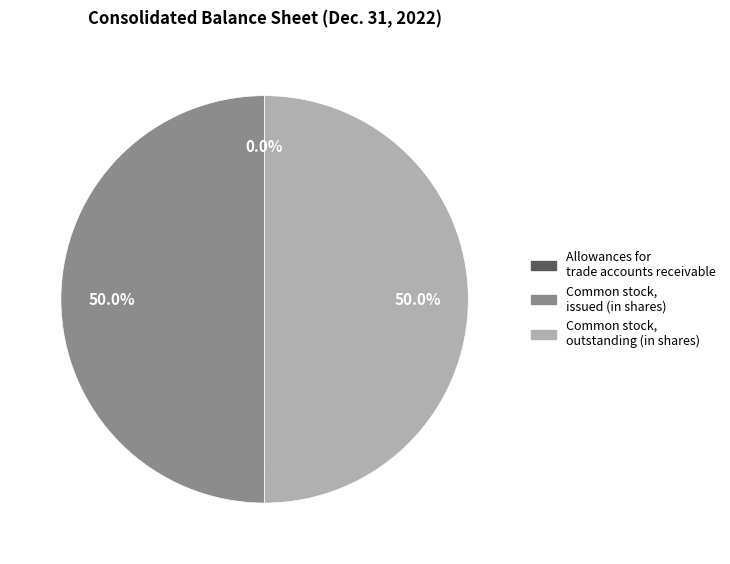

What percentage is NOT represented by Common stock, outstanding (in shares)?

50.0%